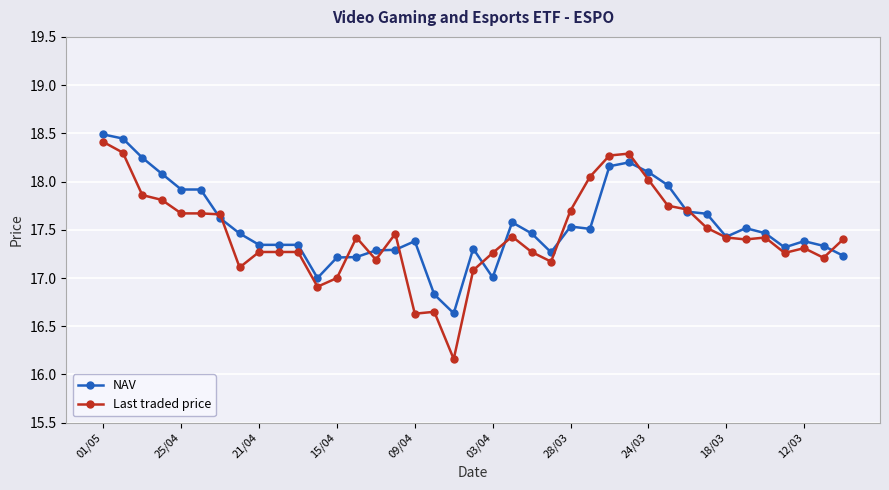

What is the value of the NAV point at the 34th from the left?

17.5